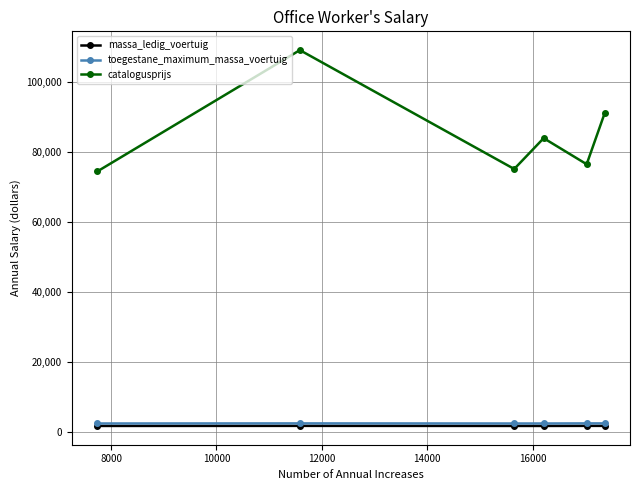

What is the value of the catalogusprijs point at the 4th from the left?

83861